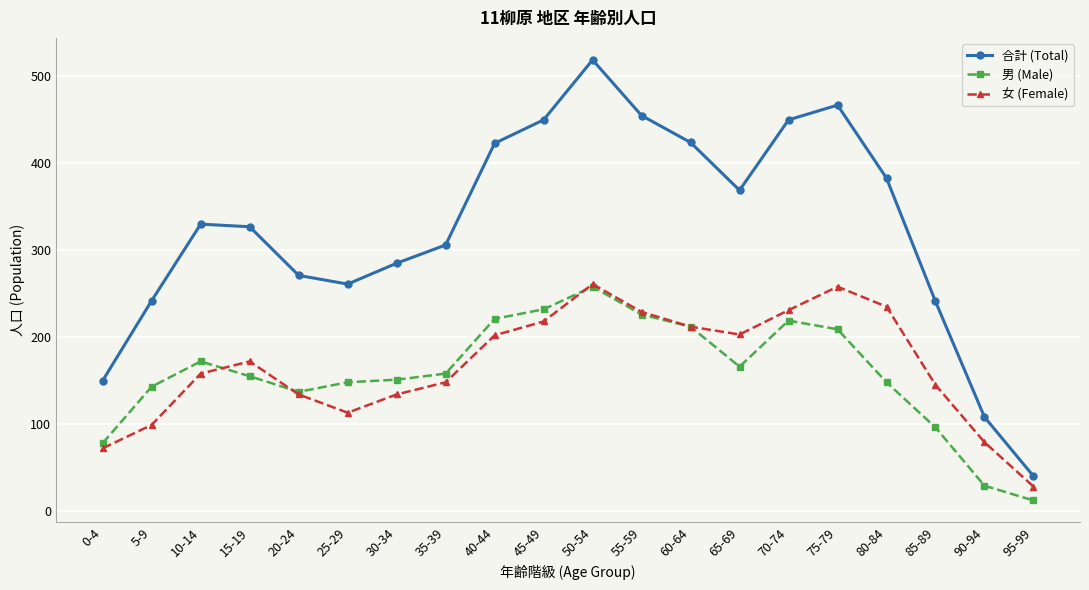

Which series has the widest spread of values?

合計 (Total)